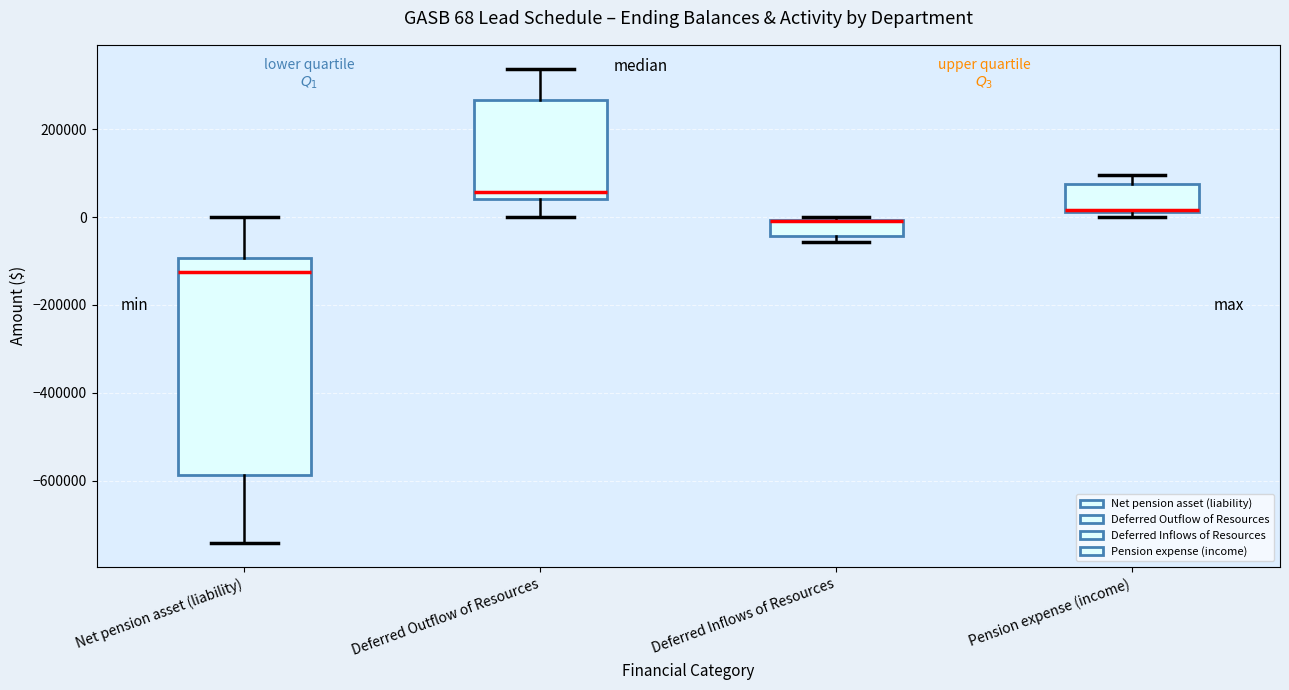

Comparing the boxes themselves (not the whiskers), which one is the tallest?

Net pension asset (liability)